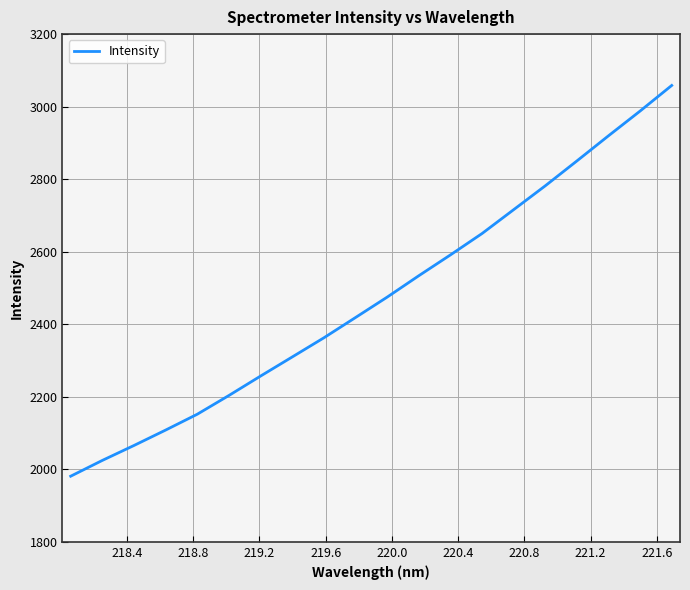

What is the smallest value displayed?

1981.3